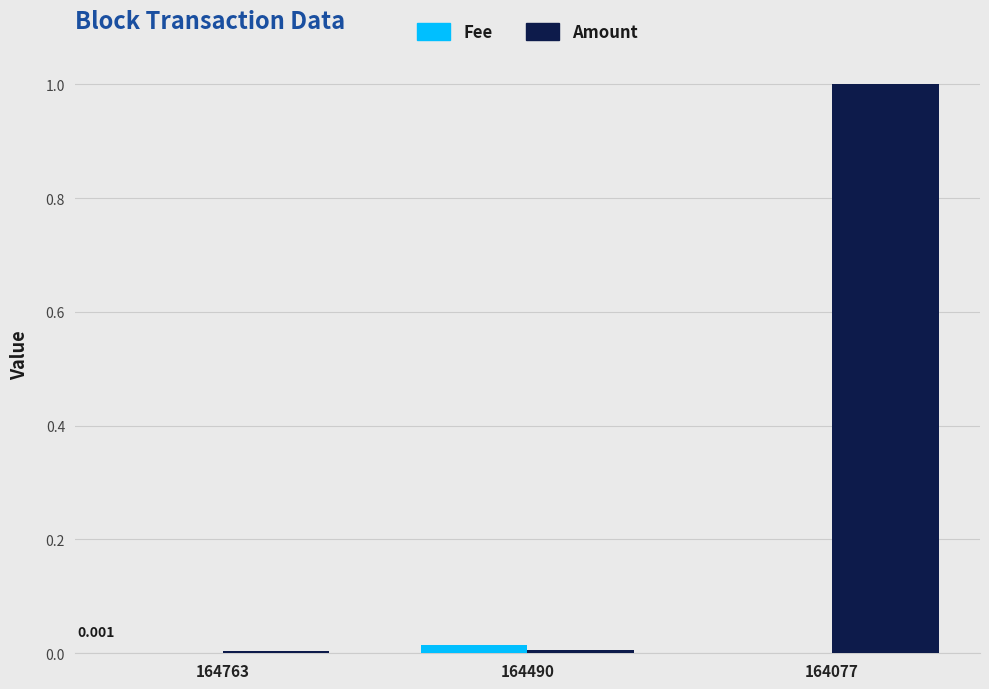

Which series changed the most between 164763 and 164077?

Amount